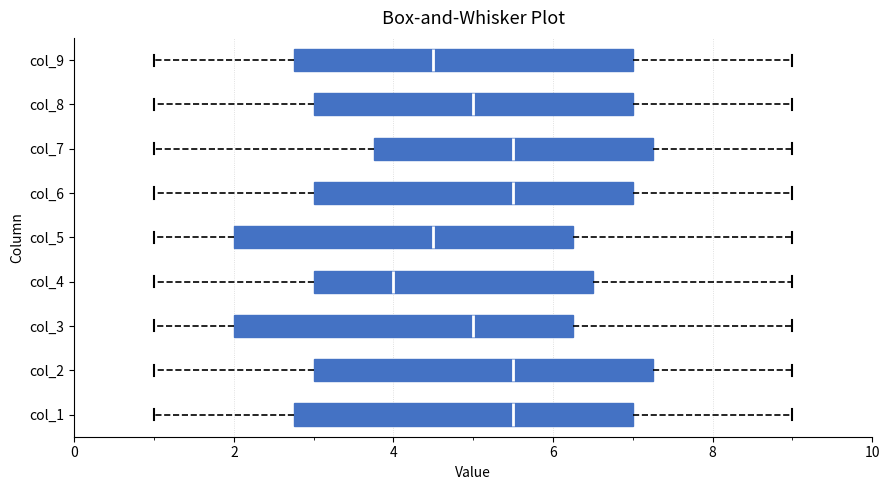

Reading bottom to top, read every box against the x-axis: the position of its median line, the range the box covers, and the ends of its whiskers. The values are not printed on the chart, so give them approximately, as read against the axis.

col_1: median 5.6, box 2.8 to 7.0, whiskers 1.0 to 9.0
col_2: median 5.6, box 3.0 to 7.2, whiskers 1.0 to 9.0
col_3: median 5.0, box 2.0 to 6.2, whiskers 1.0 to 9.0
col_4: median 4.0, box 3.0 to 6.6, whiskers 1.0 to 9.0
col_5: median 4.6, box 2.0 to 6.2, whiskers 1.0 to 9.0
col_6: median 5.6, box 3.0 to 7.0, whiskers 1.0 to 9.0
col_7: median 5.6, box 3.8 to 7.2, whiskers 1.0 to 9.0
col_8: median 5.0, box 3.0 to 7.0, whiskers 1.0 to 9.0
col_9: median 4.6, box 2.8 to 7.0, whiskers 1.0 to 9.0